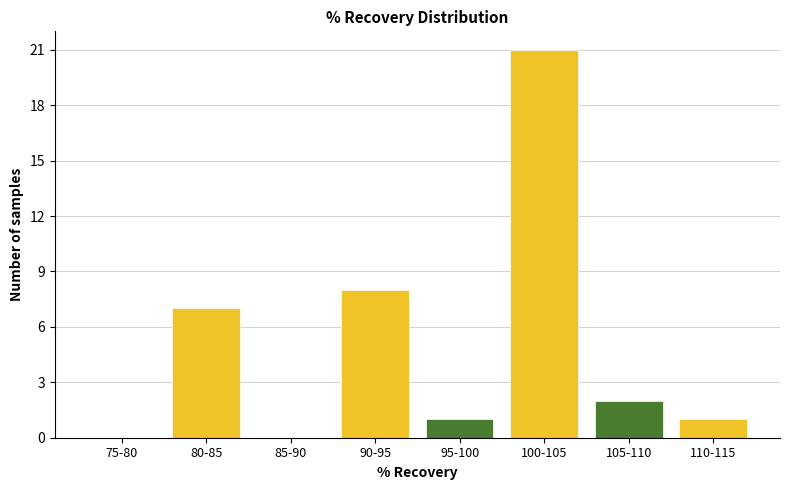

Reading left to right, transcribe all the data shown in this chart.

75-80=0	80-85=7	85-90=0	90-95=8	95-100=1	100-105=21	105-110=2	110-115=1